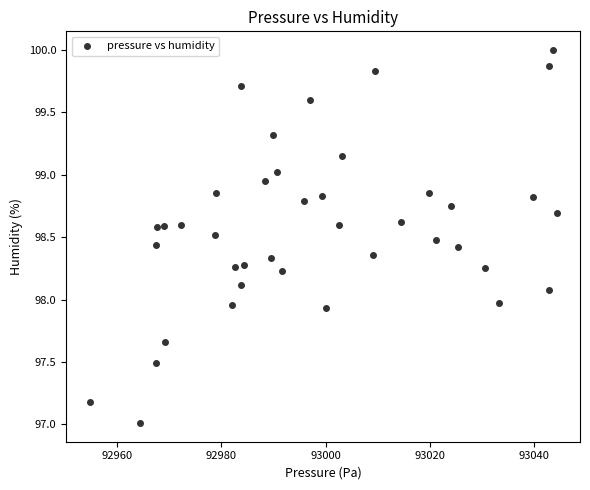

What is the range of Y values (max minus min)?

3.0